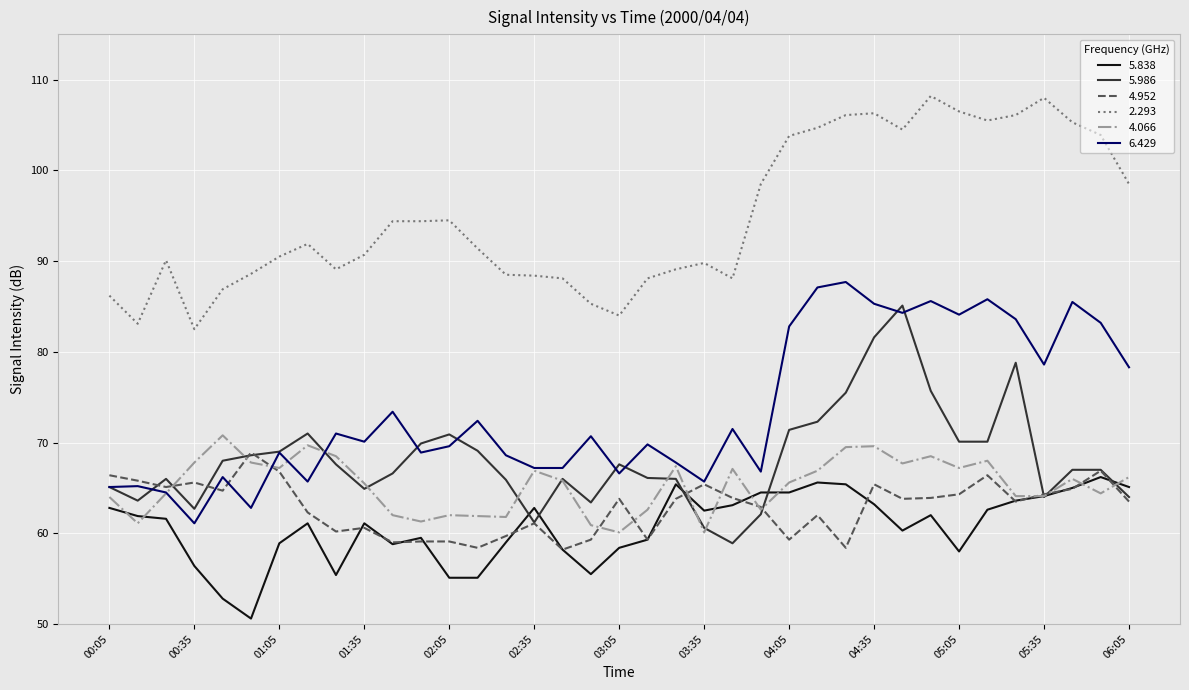

What is the highest value of the 5.986 series?

85.1